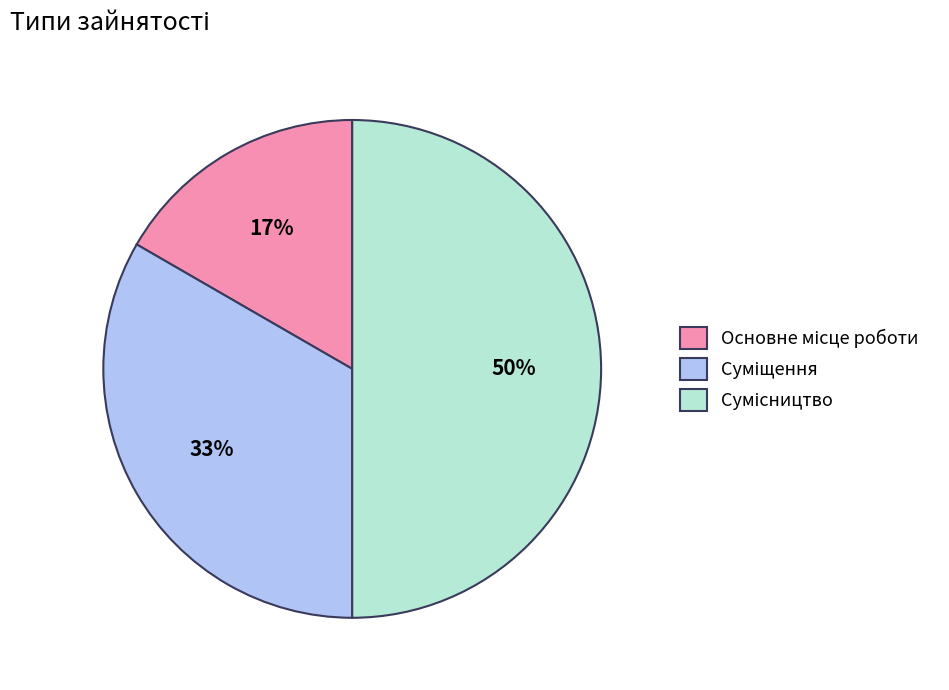

To the nearest percent, what is the average slice percentage?

33%